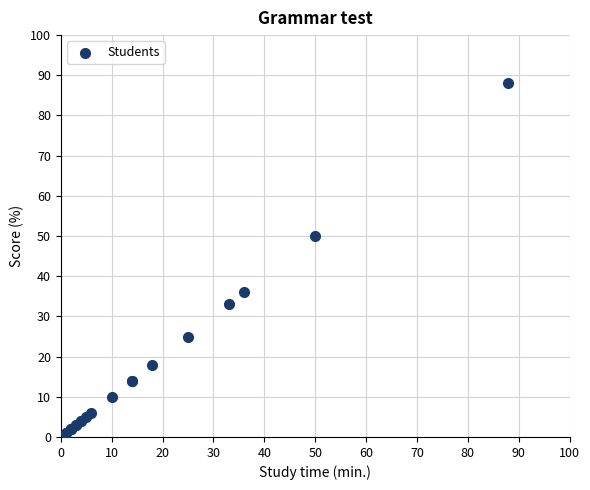

What Y value in the scatter plot is closest to 44?

50